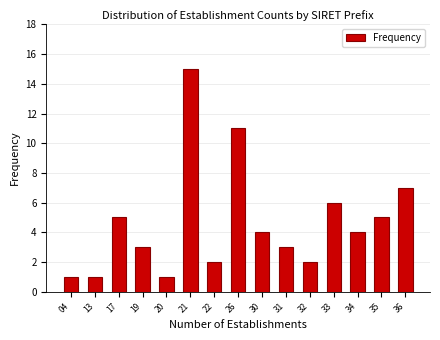

Reading right to left, what are all the values shown in this chart?

7	5	4	6	2	3	4	11	2	15	1	3	5	1	1